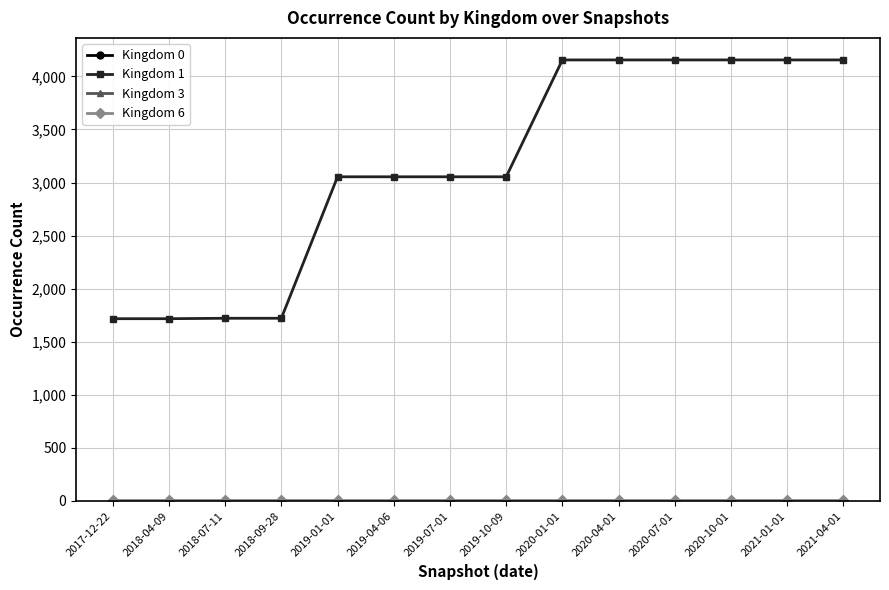

Does the chart have visible grid lines?

Yes